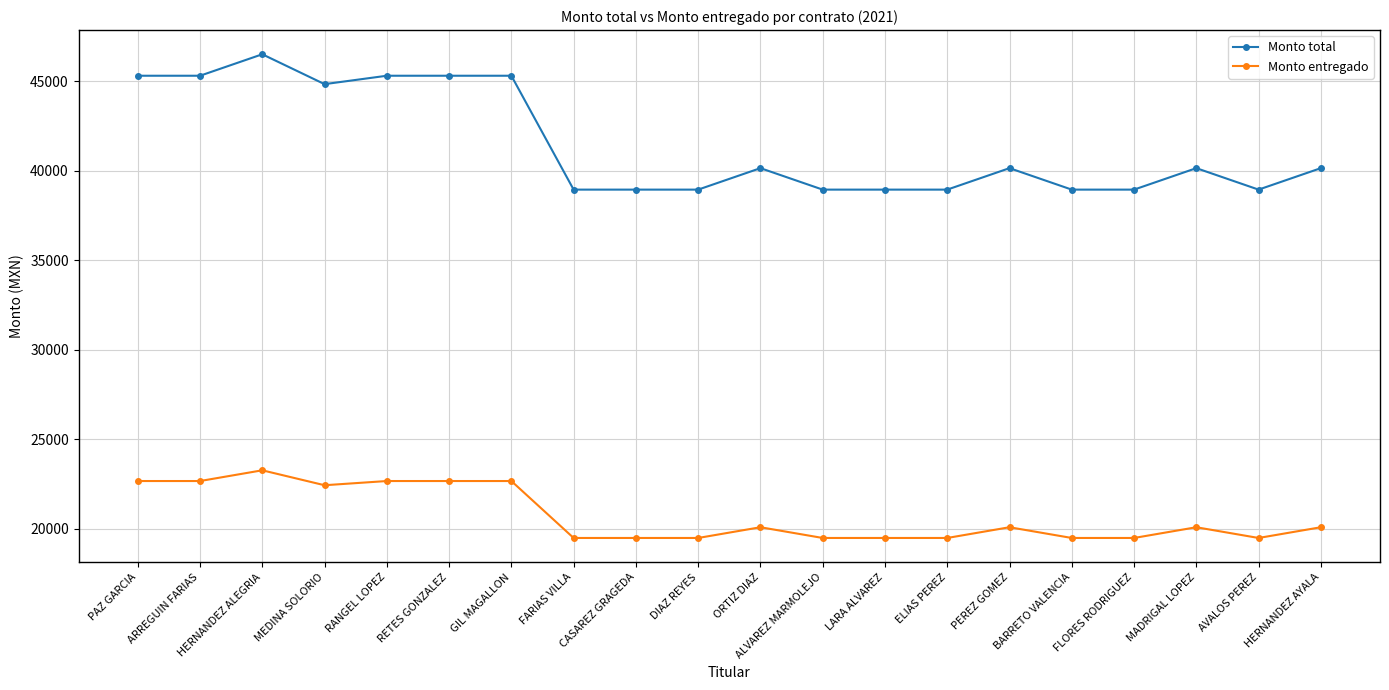

Where is the first local maximum for Monto total?

HERNANDEZ ALEGRIA